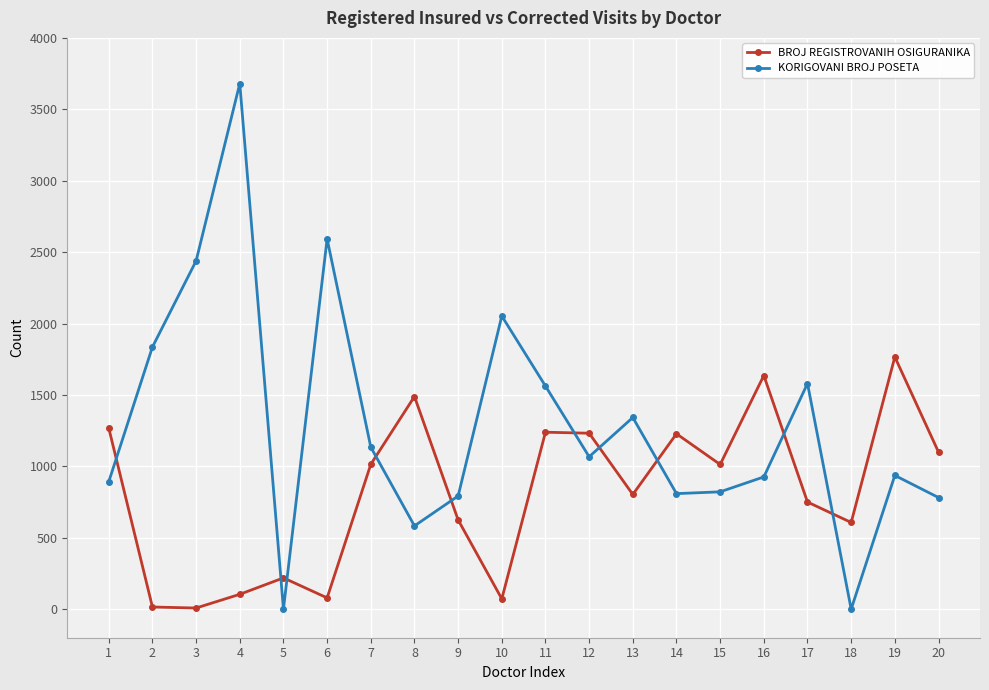

What is the spread (max minus min) of values at 11?

323.0